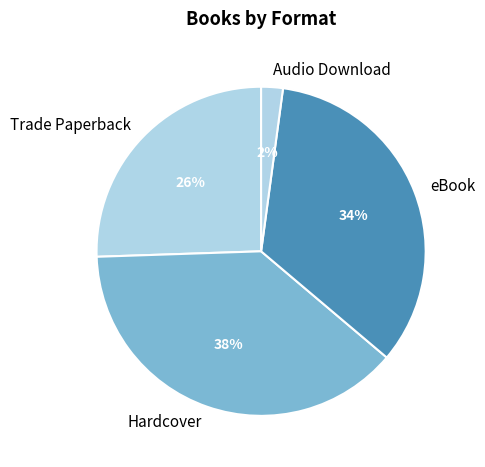

Is the sum of Audio Download and eBook greater than half?

No